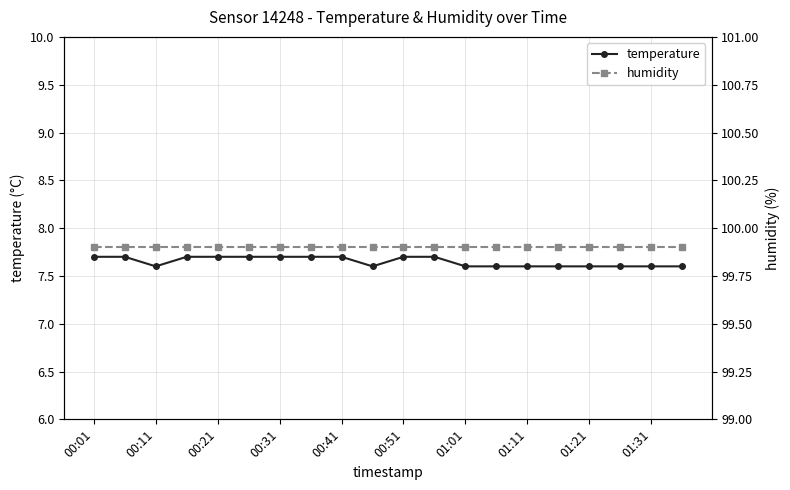

How many interior local valleys does the temperature series have?

2